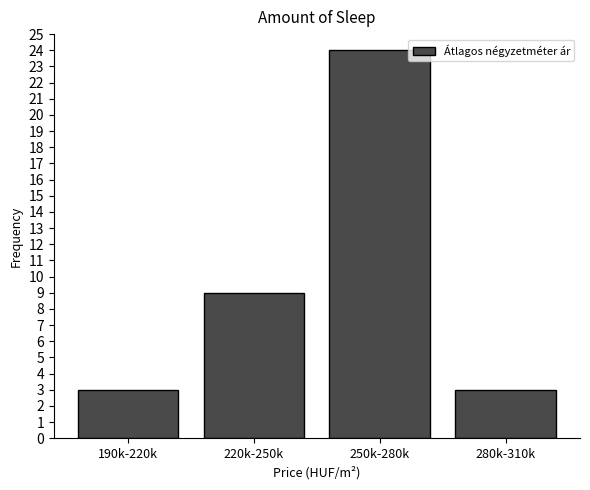

Reading right to left, what are all the values shown in this chart?

280k-310k=3	250k-280k=24	220k-250k=9	190k-220k=3